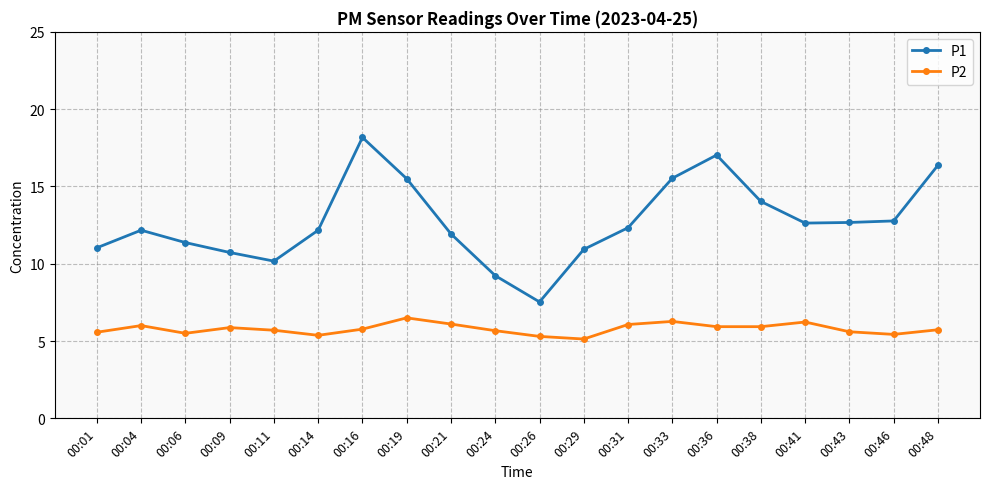

Which label corresponds to the largest value in the chart?

00:16